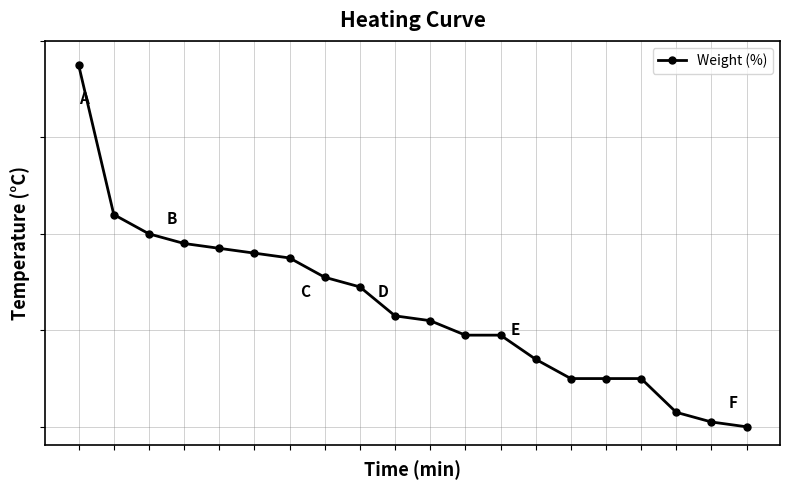

What is the value of the 11th point from the left?

1.5